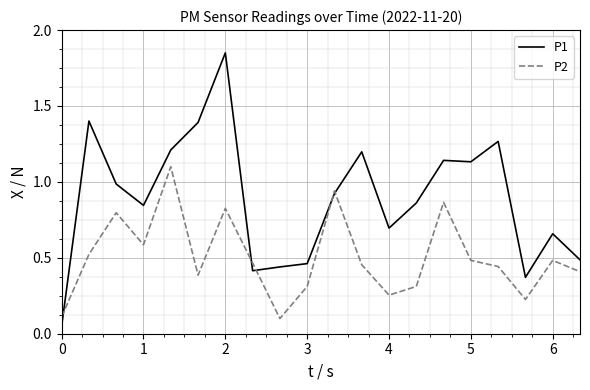

Which series has the largest range (max minus min)?

P1